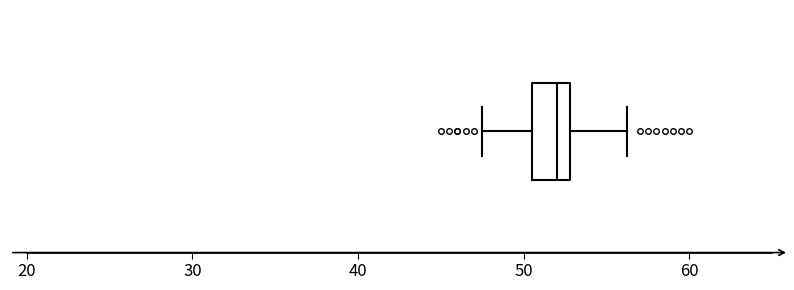

Where is the right edge of the box on the x-axis? The values are not printed on the chart, so give them approximately, as read against the axis.

53